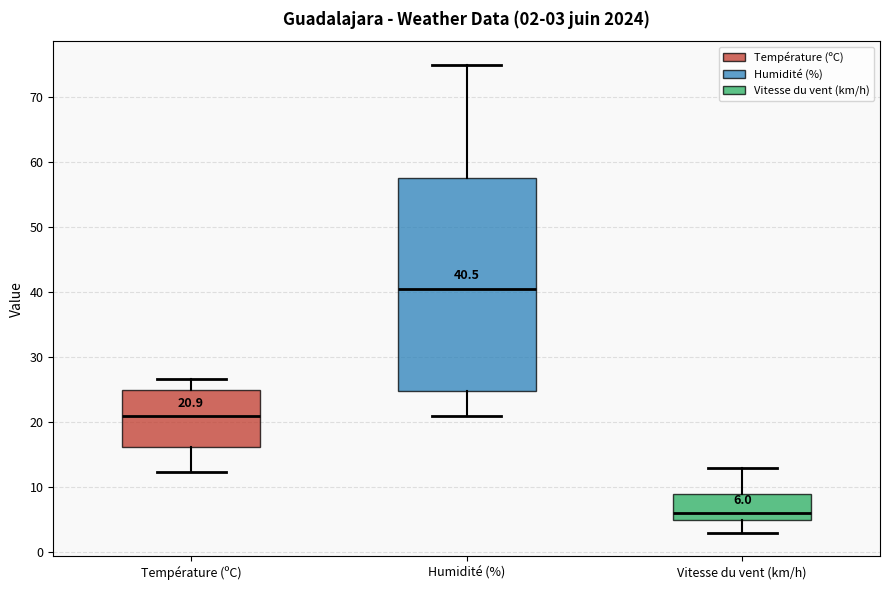

Which box is the tallest, from its lower edge to its upper edge?

Humidité (%)